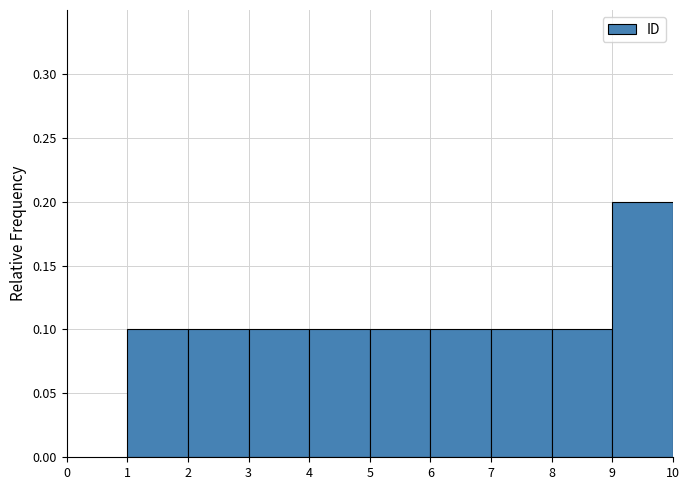

Reading left to right, transcribe this chart: for each bar, give the range it covers on the x-axis and its height. The values are not printed on the chart, so give them approximately, as read against the axis.

1 to 2: 0.1
2 to 3: 0.1
3 to 4: 0.1
4 to 5: 0.1
5 to 6: 0.1
6 to 7: 0.1
7 to 8: 0.1
8 to 9: 0.1
9 to 10: 0.2